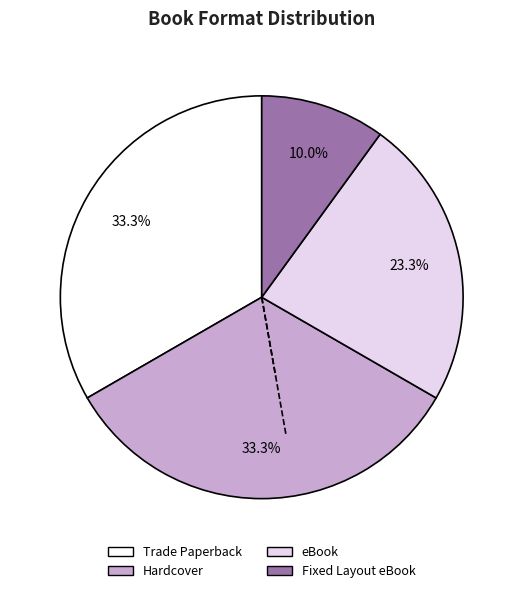

How many slices are in this pie chart?

4